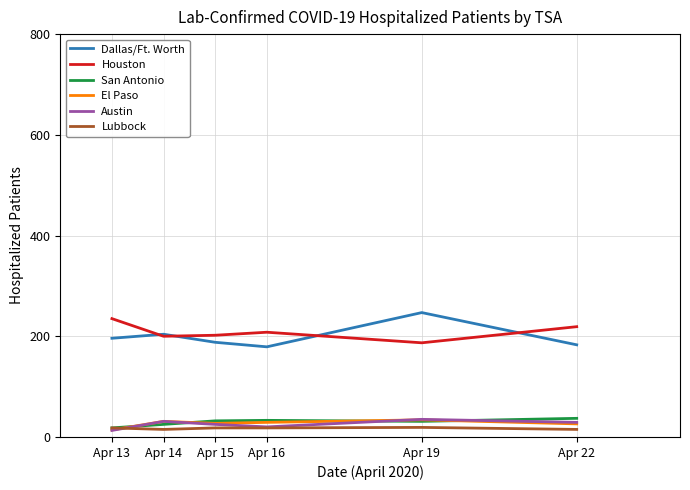

True or false: Austin and Dallas/Ft. Worth cross at least once.

False